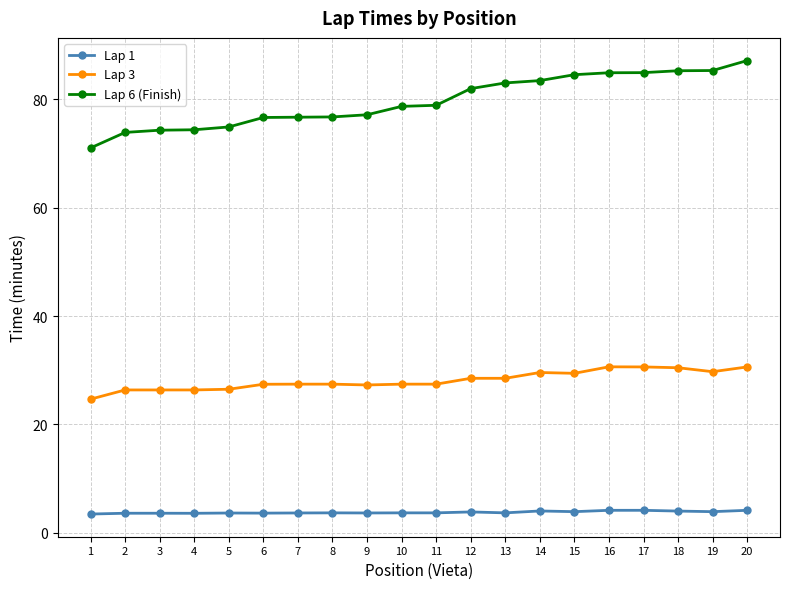

True or false: Lap 3 has a value of 14.0 at 16.

False